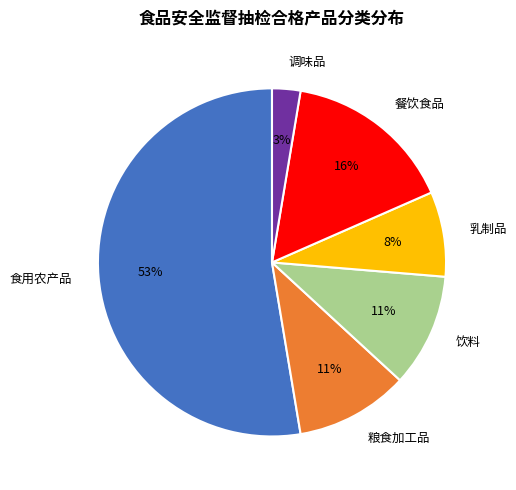

Approximately how many times larger is the value at 粮食加工品 compared to 饮料?

1.0